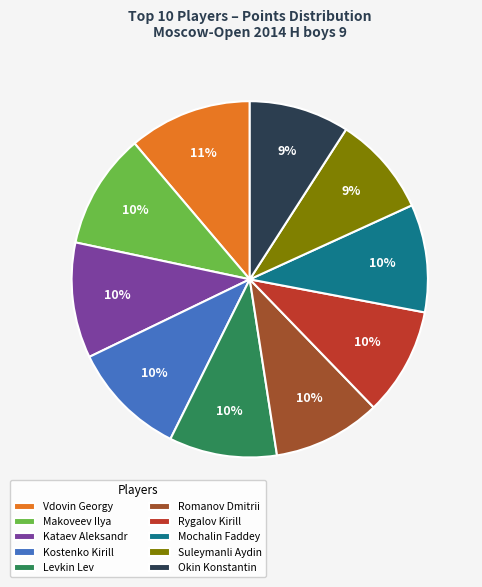

To the nearest percent, what is the average slice percentage?

10%